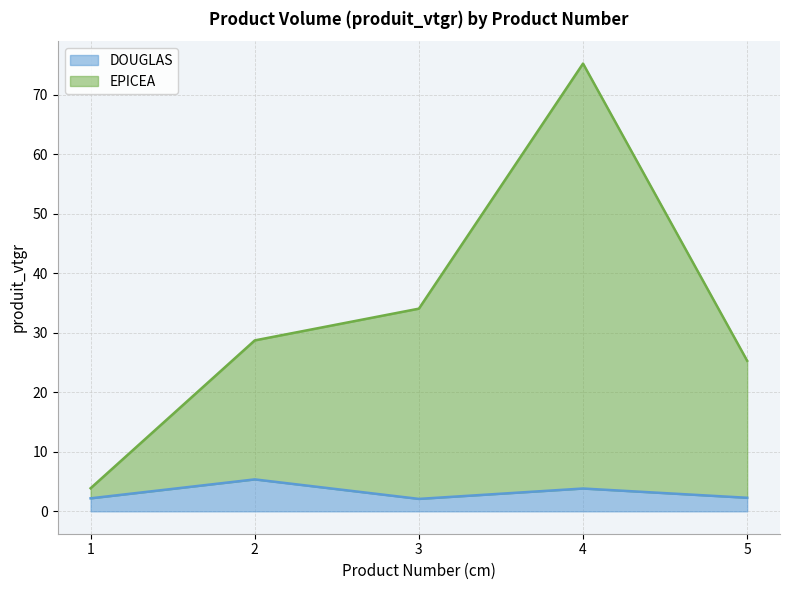

Does the chart display data point markers on the line(s)?

No